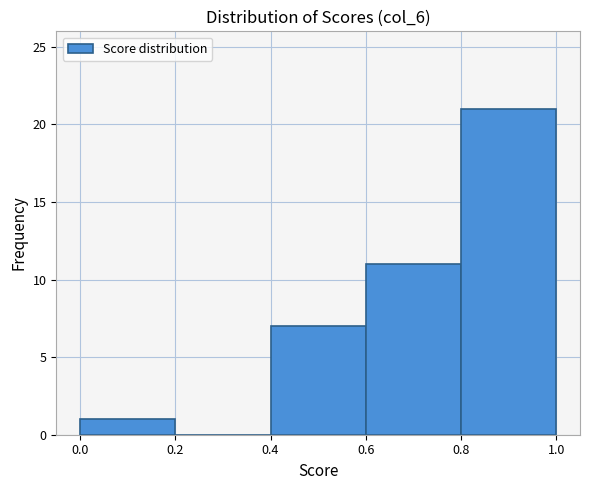

Reading left to right, transcribe this chart: for each bar, give the range it covers on the x-axis and its height. The values are not printed on the chart, so give them approximately, as read against the axis.

0.0 to 0.2: 1
0.2 to 0.4: 0
0.4 to 0.6: 7
0.6 to 0.8: 11
0.8 to 1.0: 21